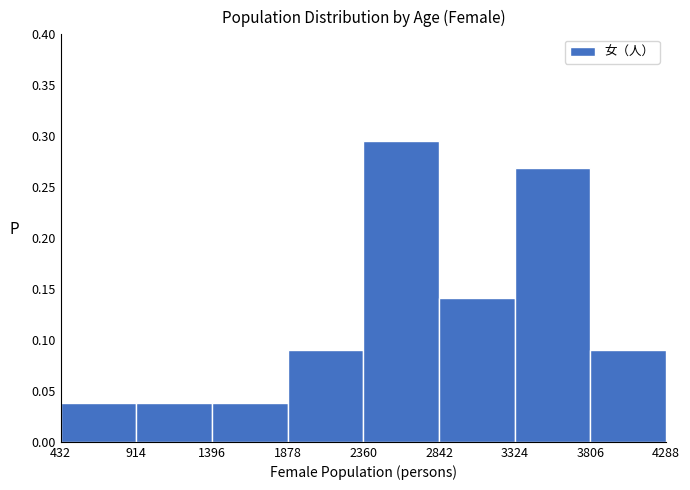

Reading left to right, transcribe this chart: for each bar, give the range it covers on the x-axis and its height. The values are not printed on the chart, so give them approximately, as read against the axis.

432 to 914: 0.040
914 to 1396: 0.040
1396 to 1878: 0.040
1878 to 2360: 0.090
2360 to 2842: 0.295
2842 to 3324: 0.140
3324 to 3806: 0.270
3806 to 4288: 0.090